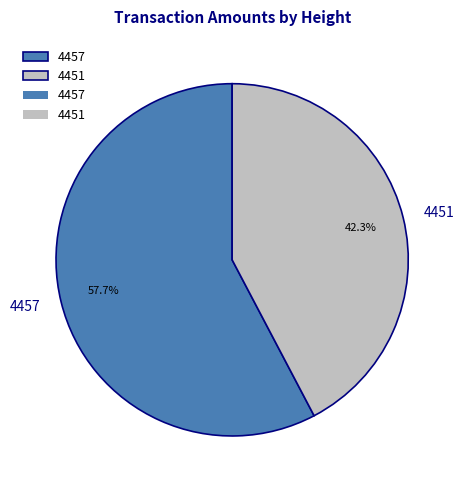

Which category has the smallest portion of the pie?

4451